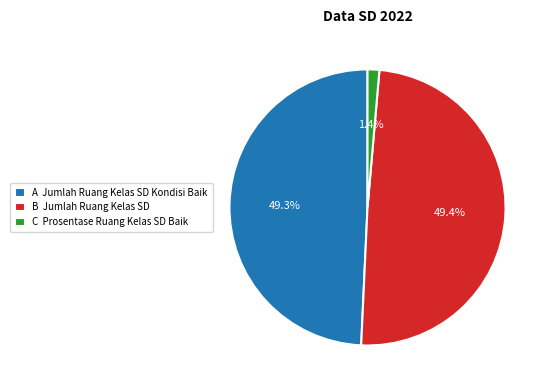

Does C Prosentase Ruang Kelas SD Baik represent more than half of the total?

No